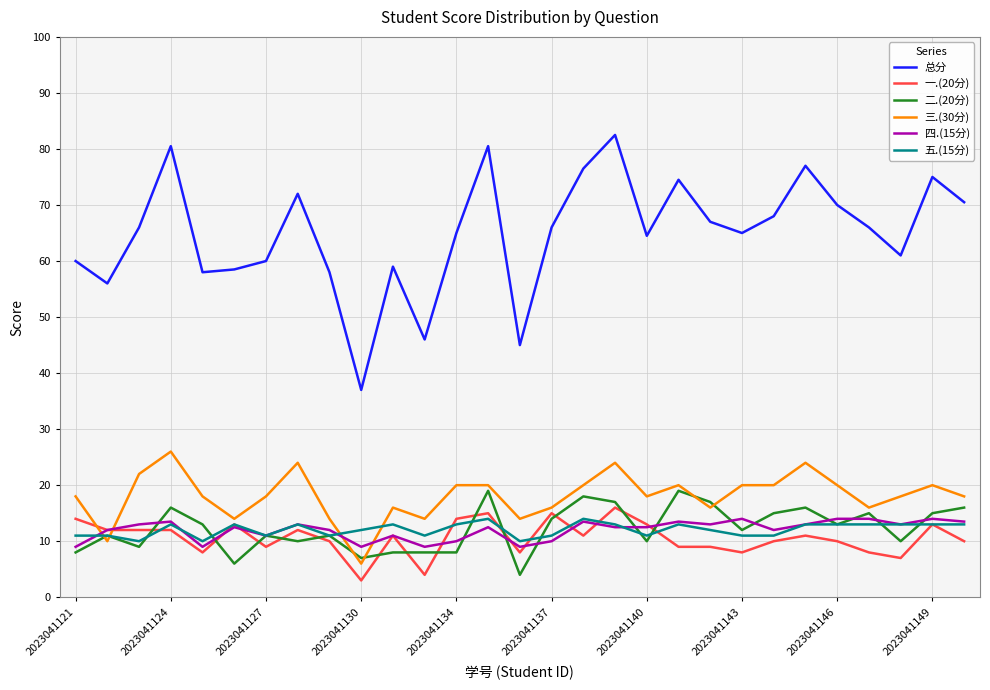

Which series has the largest total across all categories?

总分